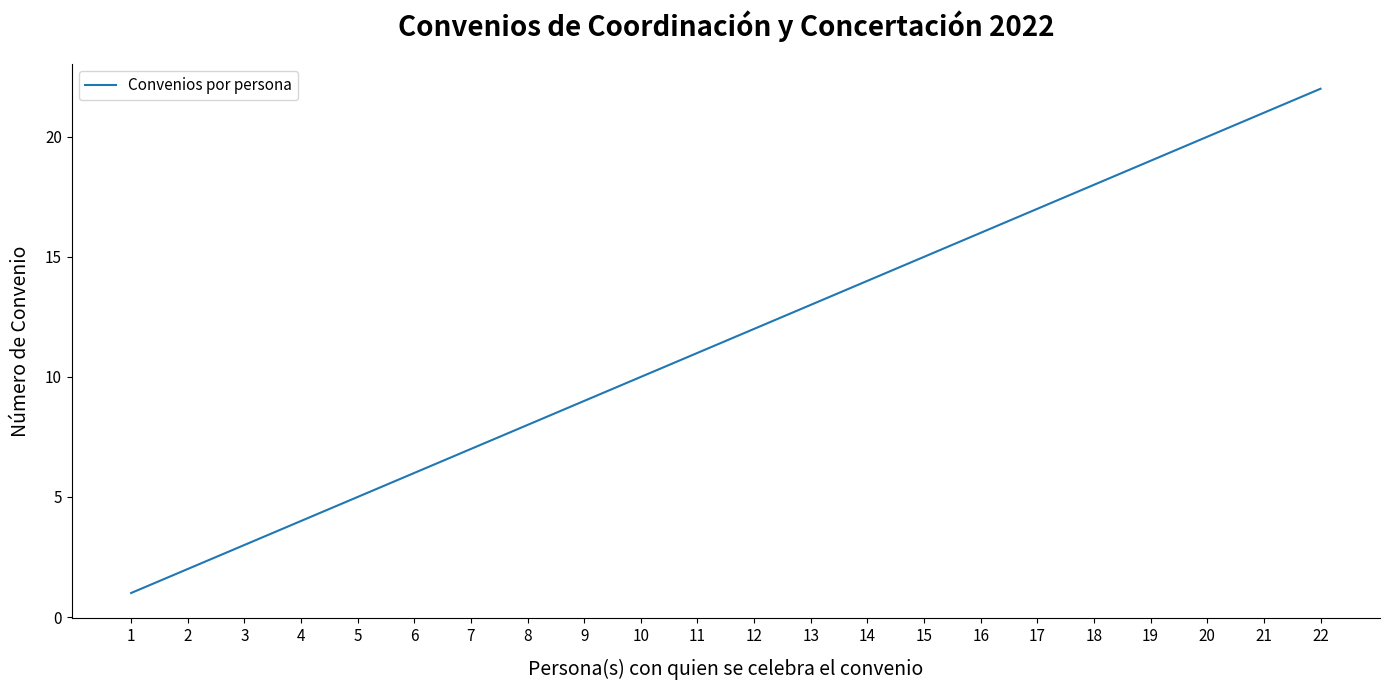

Approximately how many times larger is the value at 15 compared to 1?

15.0